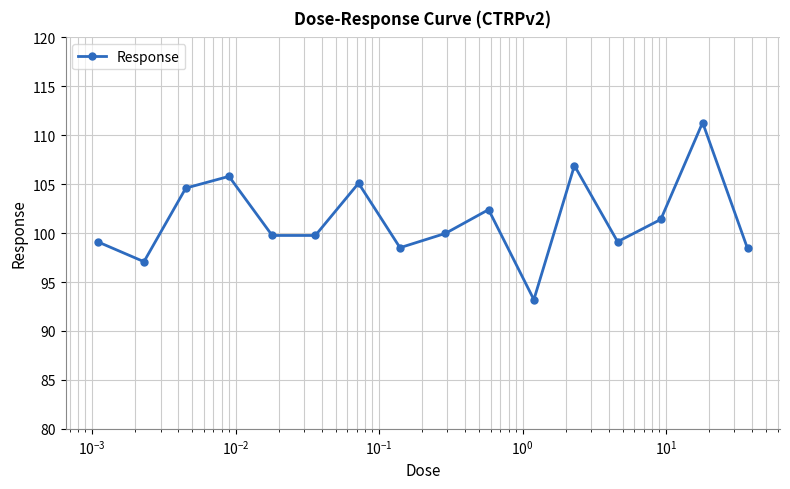

What is the greatest value displayed?

111.3